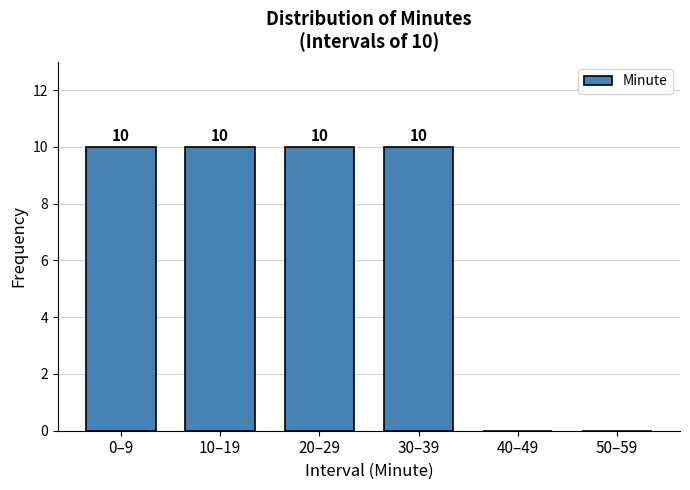

Reading right to left, list all the values displayed in this chart.

50–59=0	40–49=0	30–39=10	20–29=10	10–19=10	0–9=10